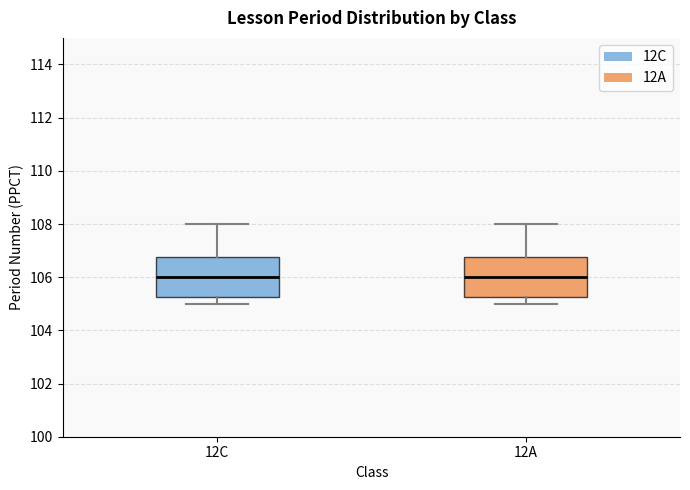

Reading left to right, transcribe this box plot: for each box, give where its median line is, the range the box spans, and where its two whiskers end, as read against the y-axis. The values are not printed on the chart, so give them approximately, as read against the axis.

12C: median 106.0, box 105.2 to 106.8, whiskers 105.0 to 108.0
12A: median 106.0, box 105.2 to 106.8, whiskers 105.0 to 108.0